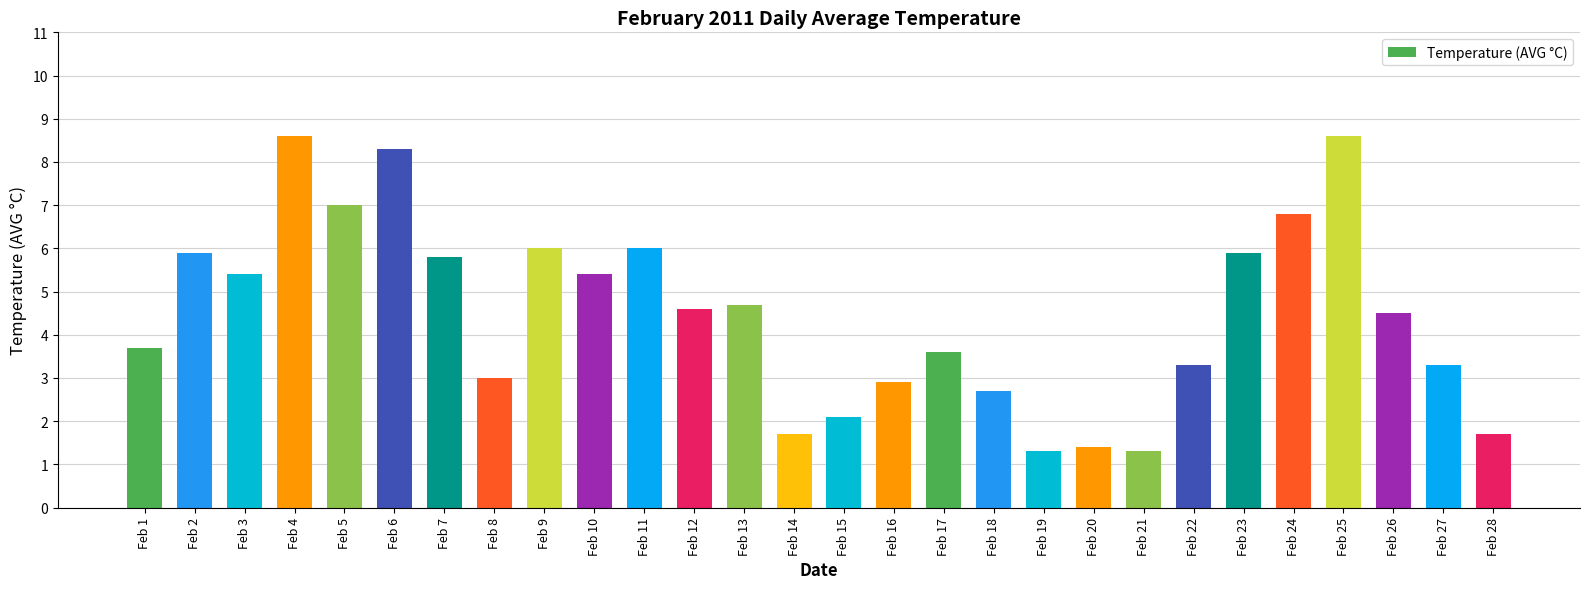

True or false: the data shows 14.4 at Feb 4.

False